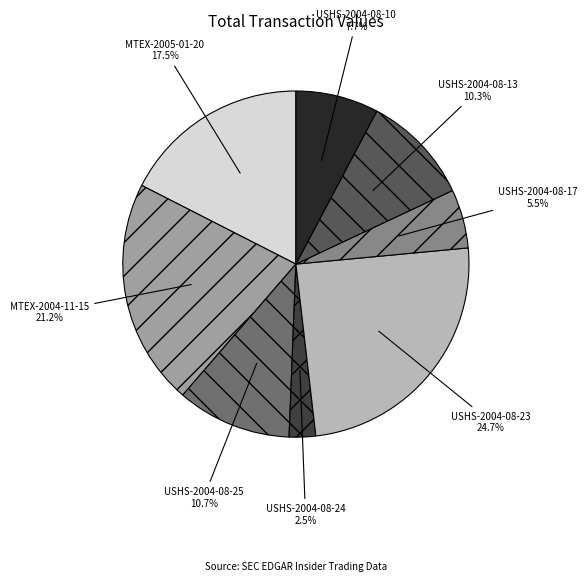

To the nearest percent, what is the combined percentage of USHS-2004-08-13 and USHS-2004-08-10?

18%